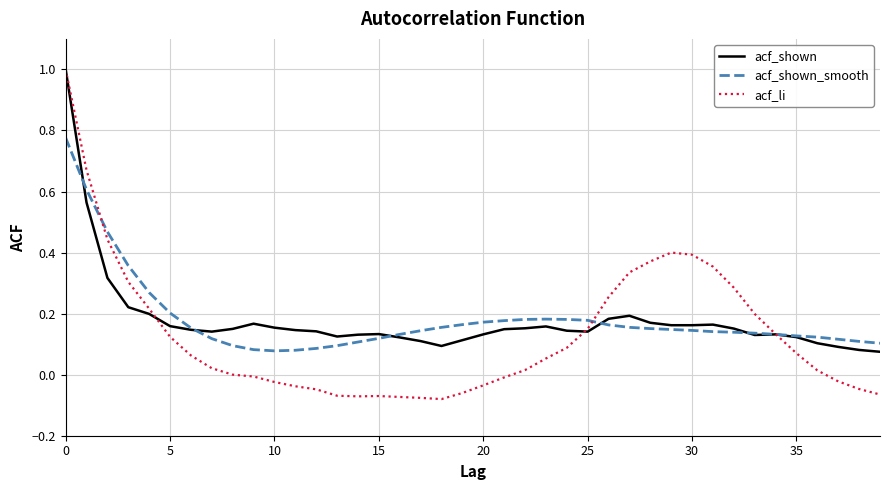

Which series has the largest range (max minus min)?

acf_li